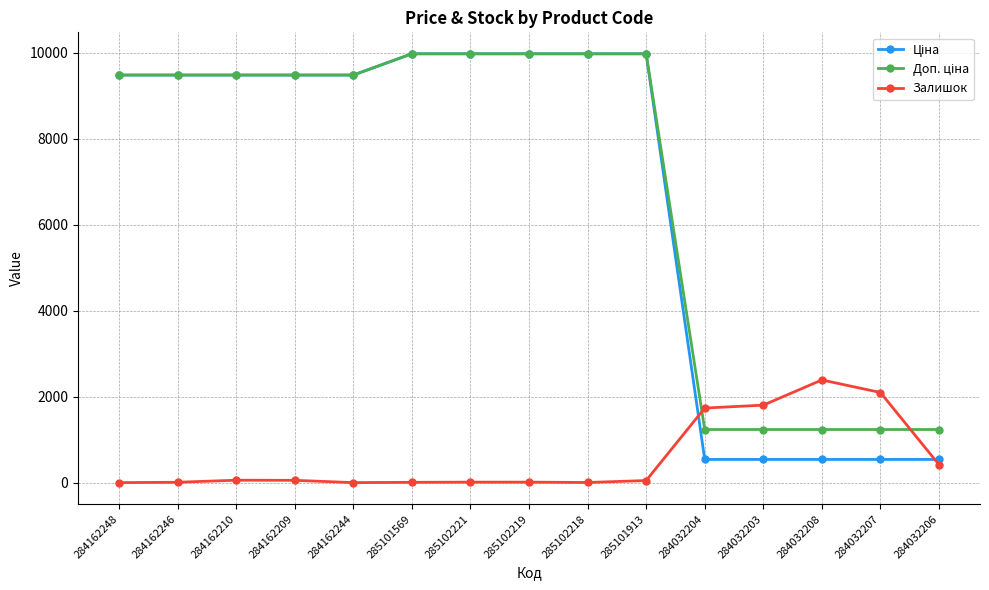

What is the total value across all series at 284032204?

3508.4